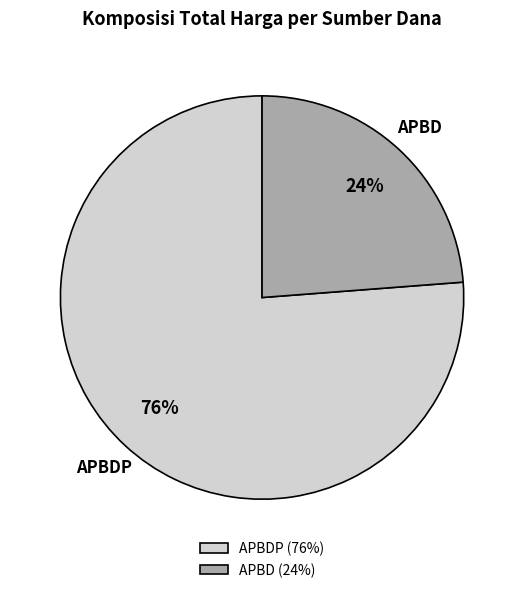

The APBD slice represents 6% of the pie. True or false?

False